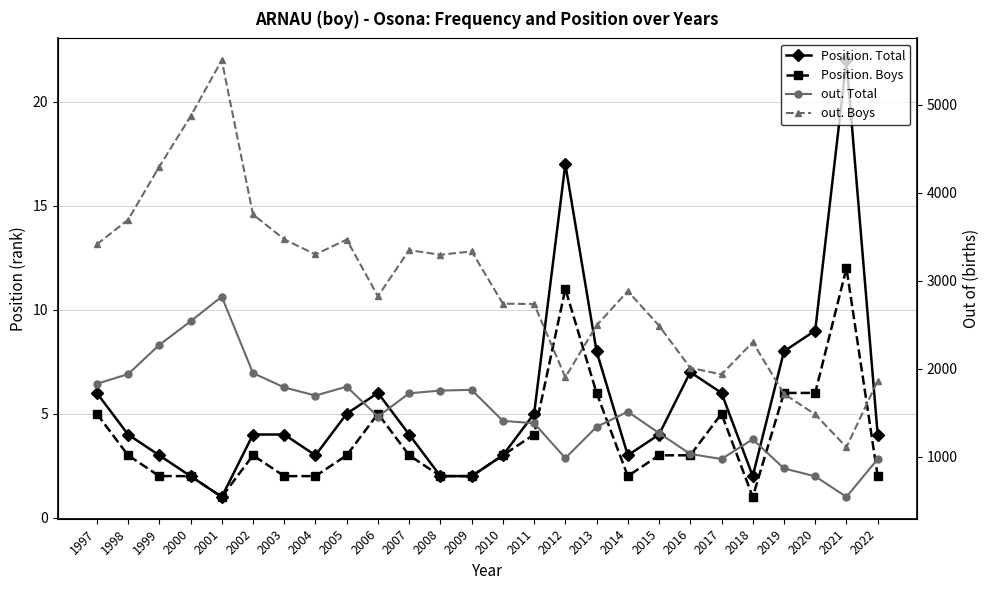

The value of Position. Boys at 2017 is 7. True or false?

False